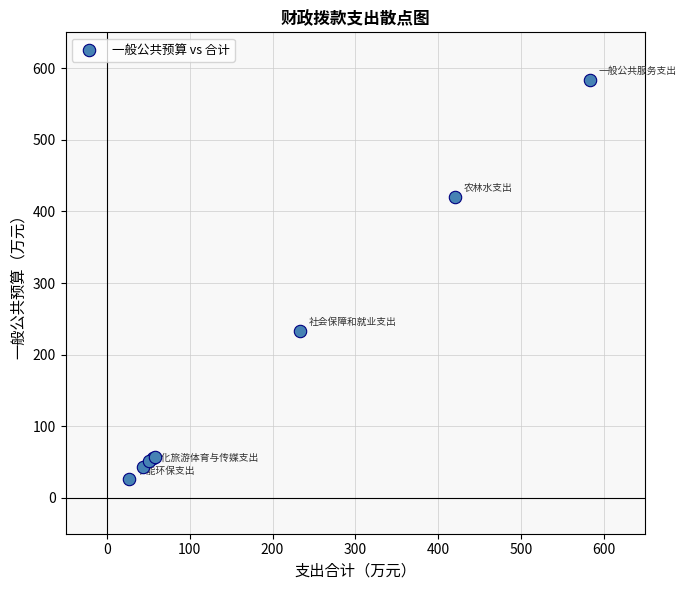

What Y value in the scatter plot is closest to 304?

233.6